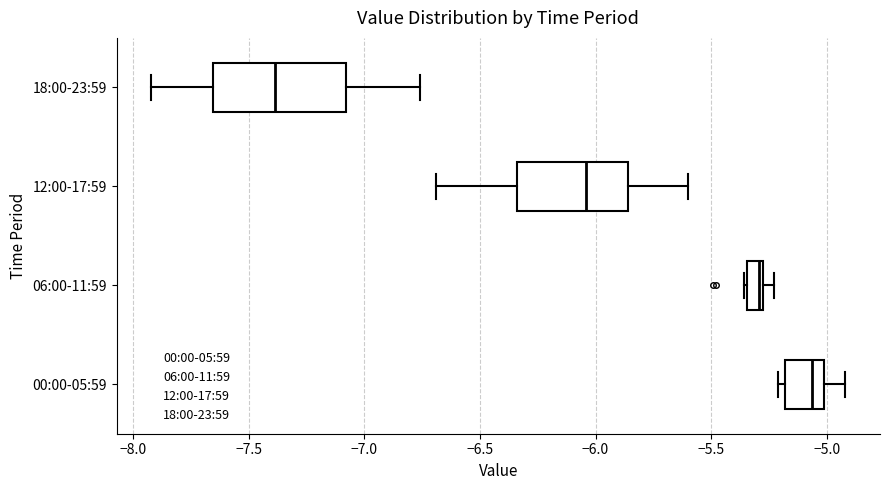

Where is the right edge of the box for 06:00-11:59 on the x-axis? The values are not printed on the chart, so give them approximately, as read against the axis.

-5.30